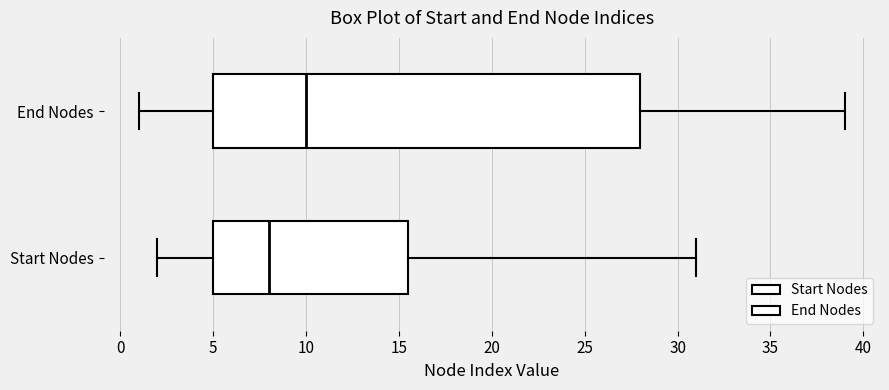

Reading bottom to top, read every box against the x-axis: the position of its median line, the range the box covers, and the ends of its whiskers. The values are not printed on the chart, so give them approximately, as read against the axis.

Start Nodes: median 8.0, box 5.0 to 15.5, whiskers 2.0 to 31.0
End Nodes: median 10.0, box 5.0 to 28.0, whiskers 1.0 to 39.0